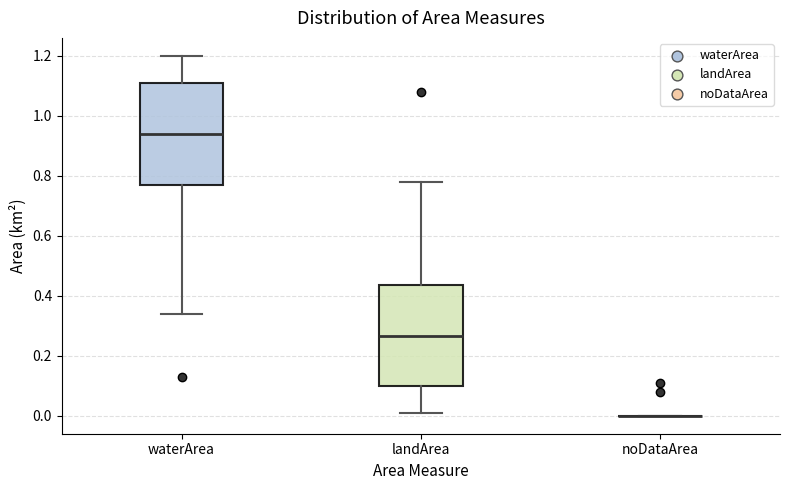

Reading left to right, transcribe this box plot: for each box, give where its median line is, the range the box spans, and where its two whiskers end, as read against the y-axis. The values are not printed on the chart, so give them approximately, as read against the axis.

waterArea: median 0.94, box 0.78 to 1.12, whiskers 0.34 to 1.20
landArea: median 0.26, box 0.10 to 0.44, whiskers 0.02 to 0.78
noDataArea: box collapsed to a line at 0.00, whiskers 0.00 to 0.00